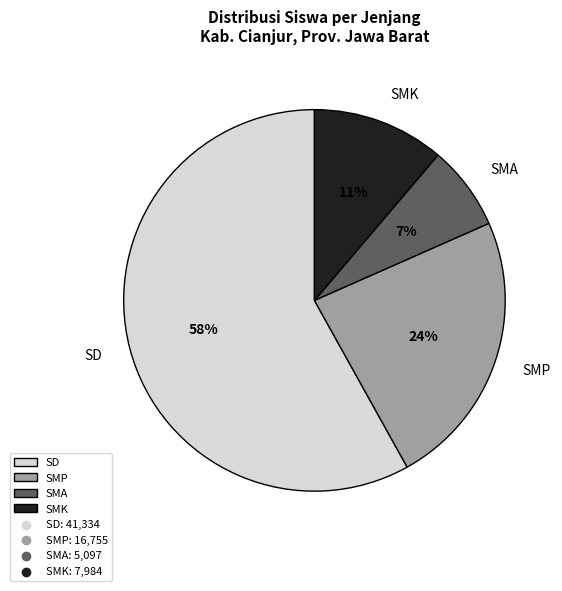

What is the ratio of the value at SMA to the value at SMK?

0.6